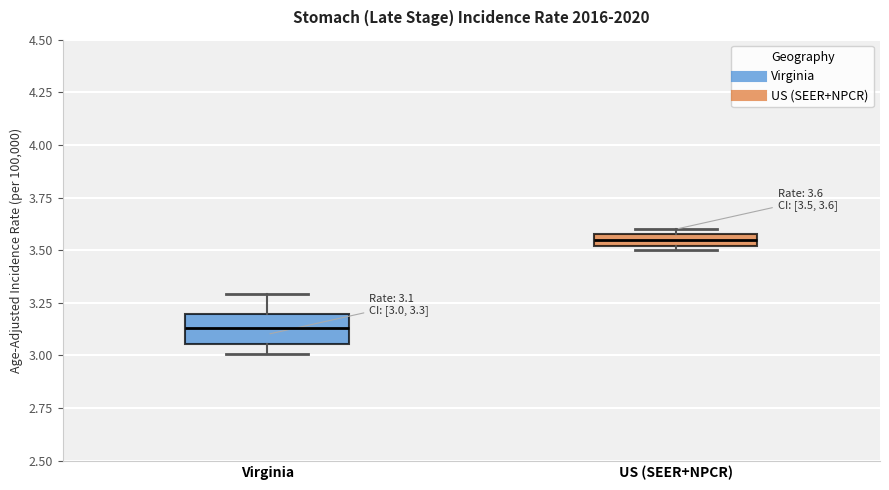

Comparing the boxes themselves (not the whiskers), which one is the tallest?

Virginia